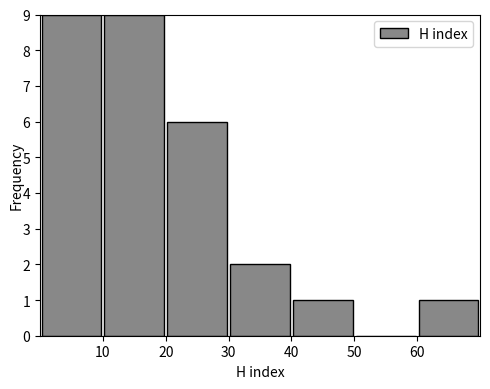

What is the height of the bar covering 20 to 30 on the x-axis? The values are not printed on the chart, so give them approximately, as read against the axis.

6